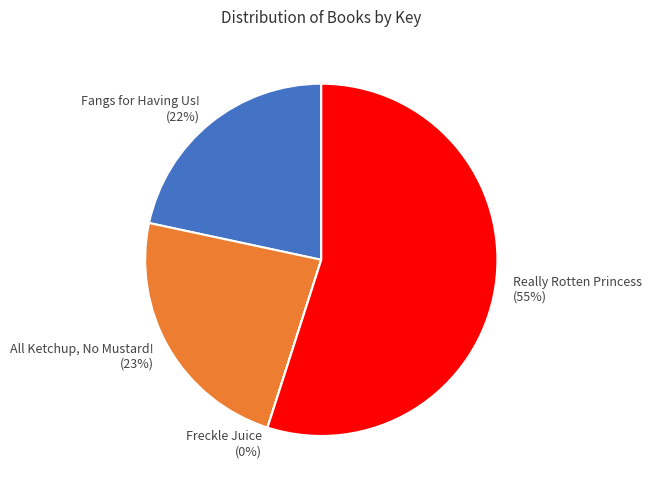

True or false: Really Rotten Princess accounts for 42% of the total.

False